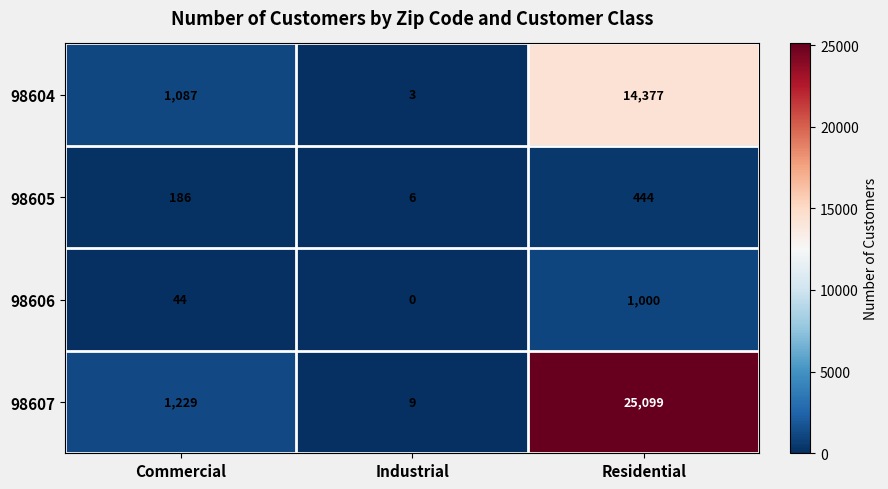

Reading left to right, list all the values displayed in this chart.

98604: Commercial=1087	Industrial=3	Residential=14377
98605: Commercial=186	Industrial=6	Residential=444
98606: Commercial=44	Industrial=0	Residential=1000
98607: Commercial=1229	Industrial=9	Residential=25099